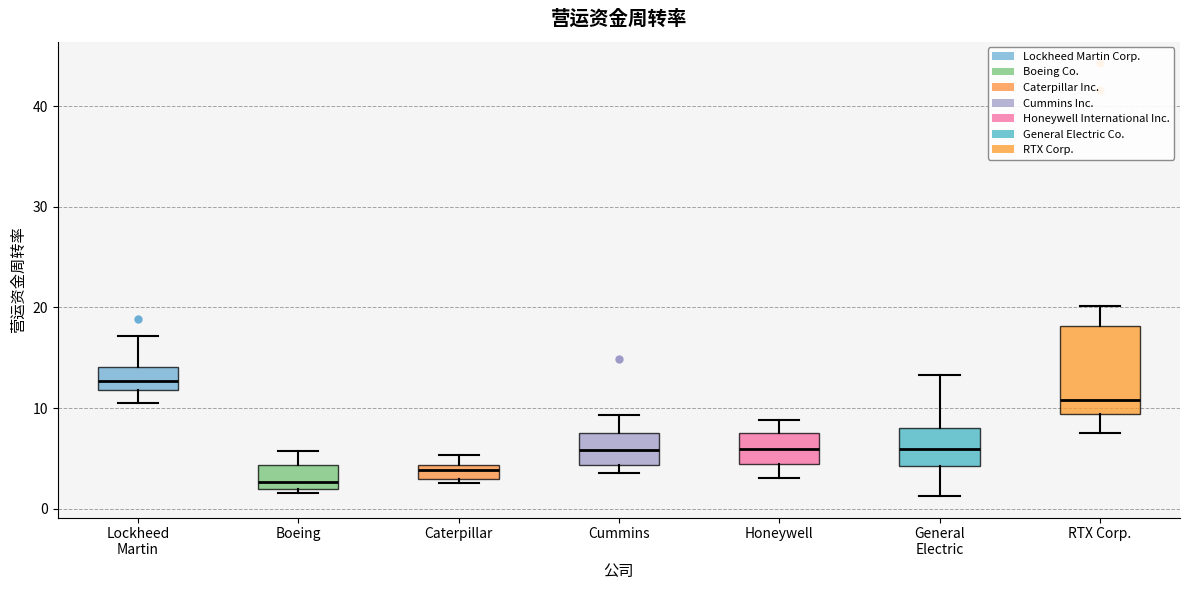

Where is the upper edge of the box for Lockheed Martin on the y-axis? The values are not printed on the chart, so give them approximately, as read against the axis.

14